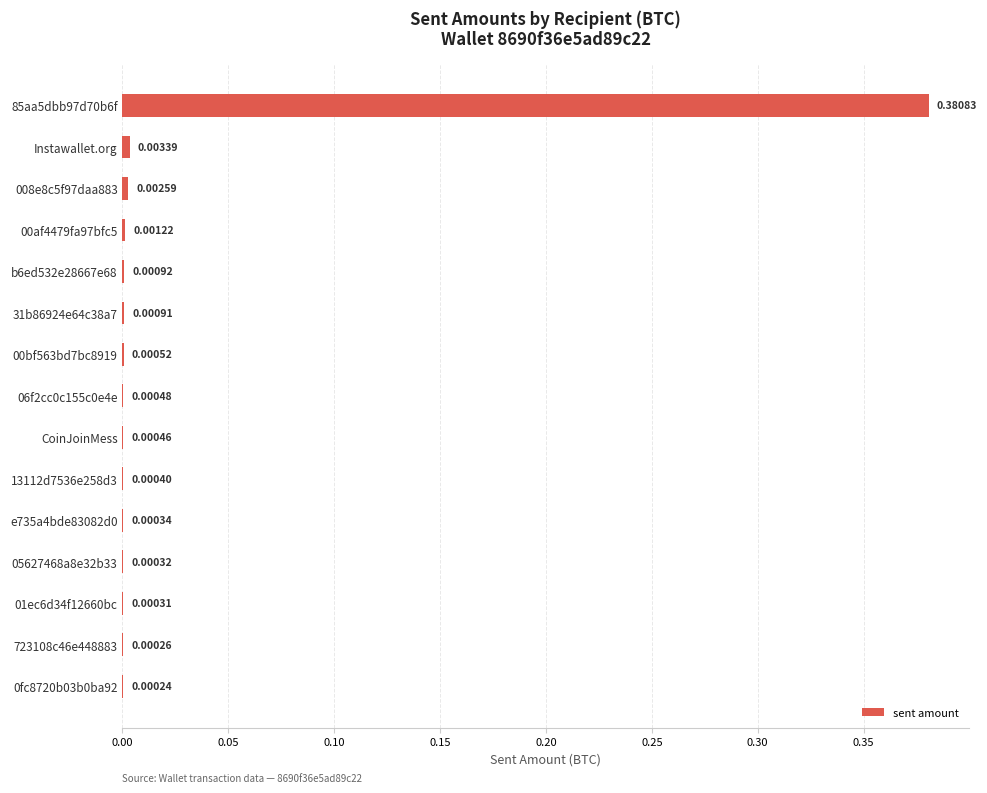

Are the bars grouped side by side (vs. stacked)?

No